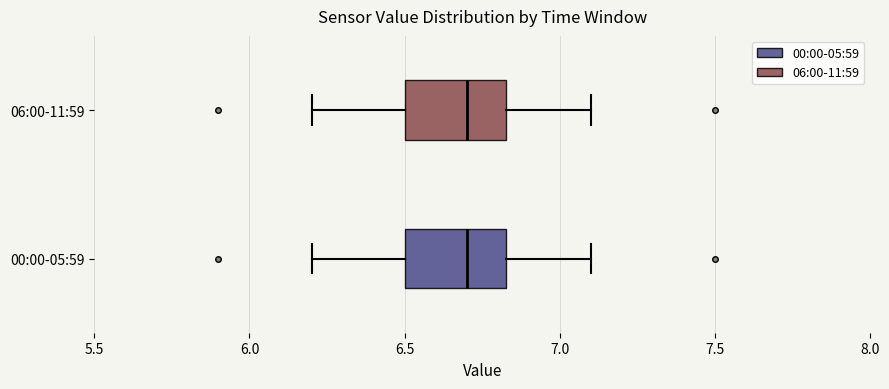

Reading bottom to top, transcribe this box plot: for each box, give where its median line is, the range the box spans, and where its two whiskers end, as read against the x-axis. The values are not printed on the chart, so give them approximately, as read against the axis.

00:00-05:59: median 6.70, box 6.50 to 6.85, whiskers 6.20 to 7.10
06:00-11:59: median 6.70, box 6.50 to 6.85, whiskers 6.20 to 7.10